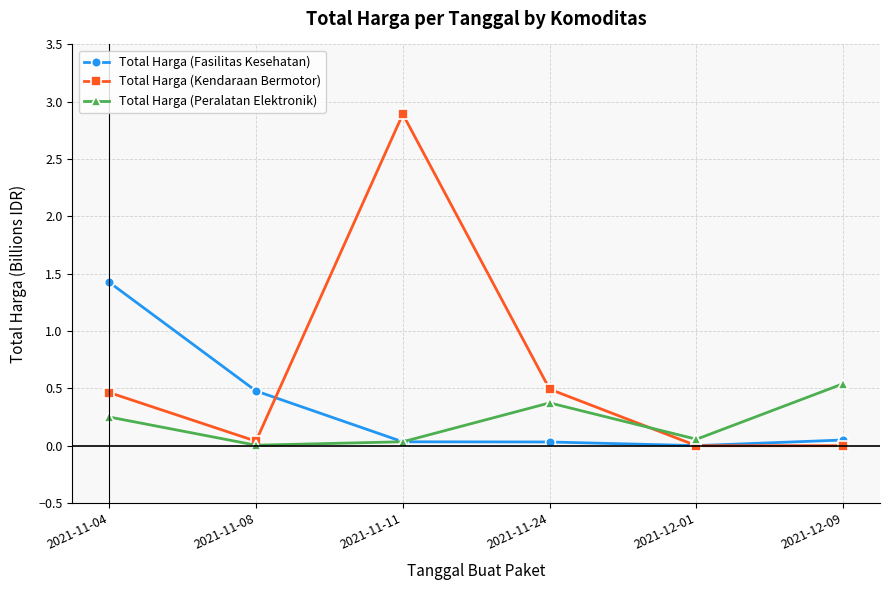

The value of Total Harga (Fasilitas Kesehatan) at 2021-11-11 is 0.0. True or false?

True